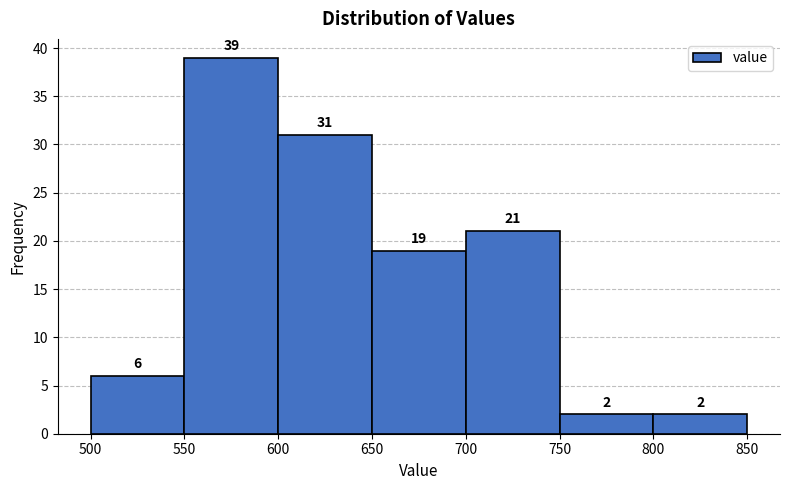

Reading left to right, transcribe this chart: for each bar, give the range it covers on the x-axis and its height.

500 to 550: 6
550 to 600: 39
600 to 650: 31
650 to 700: 19
700 to 750: 21
750 to 800: 2
800 to 850: 2